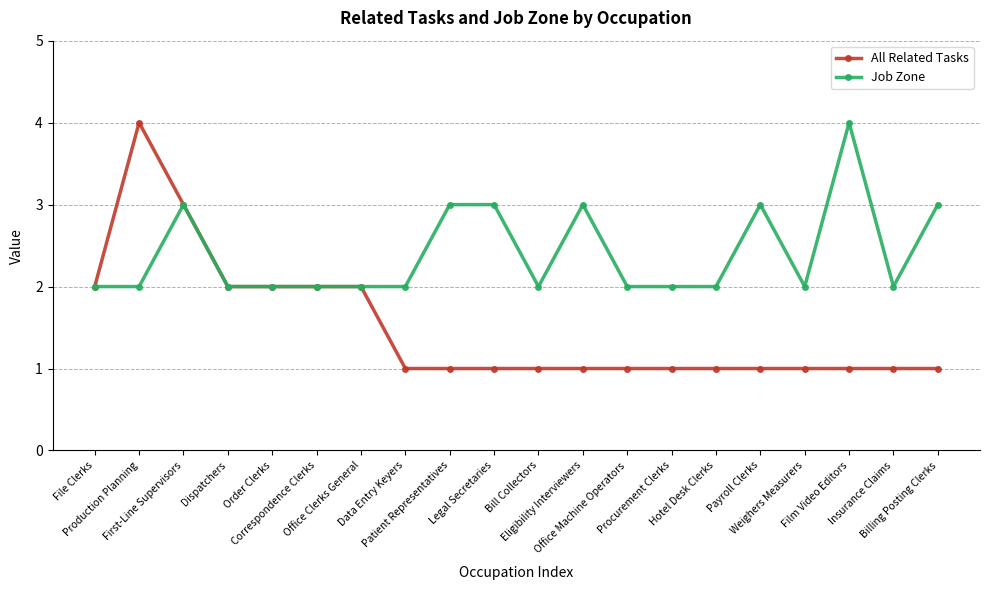

List the series in order of their overall mean, highest first.

Job Zone, All Related Tasks